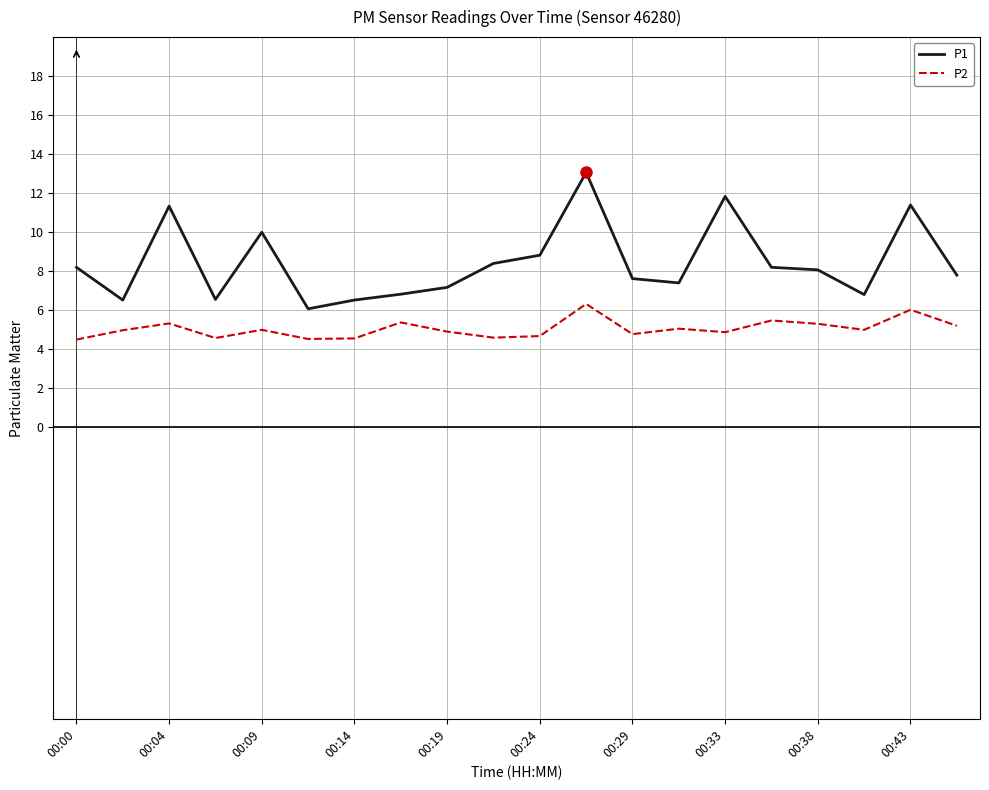

True or false: P1 and P2 cross at least once.

False